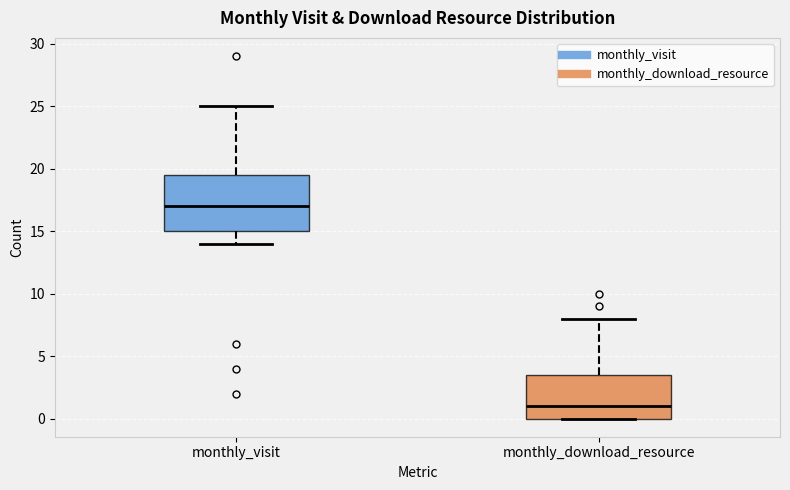

Reading left to right, transcribe this box plot: for each box, give where its median line is, the range the box spans, and where its two whiskers end, as read against the y-axis. The values are not printed on the chart, so give them approximately, as read against the axis.

monthly_visit: median 17.0, box 15.0 to 19.5, whiskers 14.0 to 25.0
monthly_download_resource: median 1.0, box 0.0 to 3.5, whiskers 0.0 to 8.0